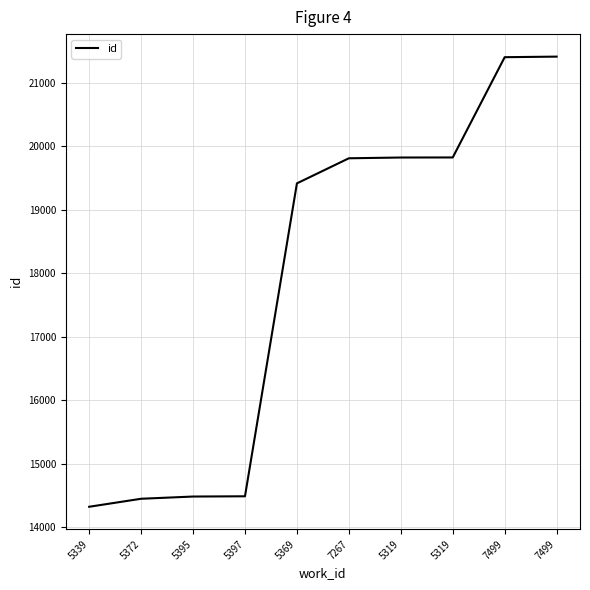

List the labels in order of value, smallest first.

5339, 5372, 5395, 5397, 5369, 7267, 5319, 5319, 7499, 7499